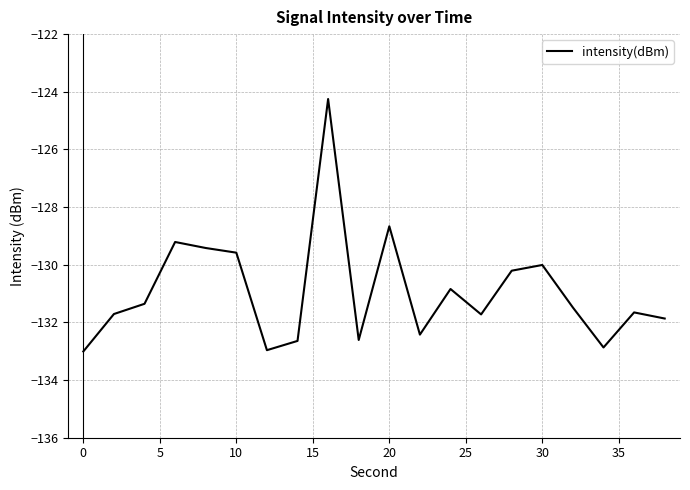

What is the difference between the maximum and minimum values?

8.8